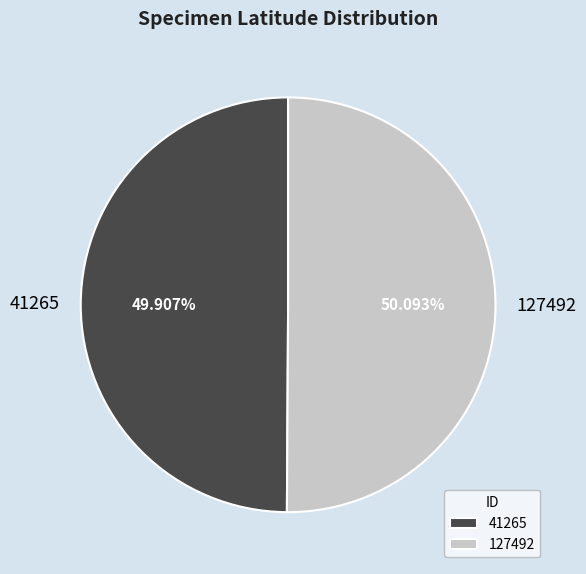

Is there a majority slice in this chart?

Yes